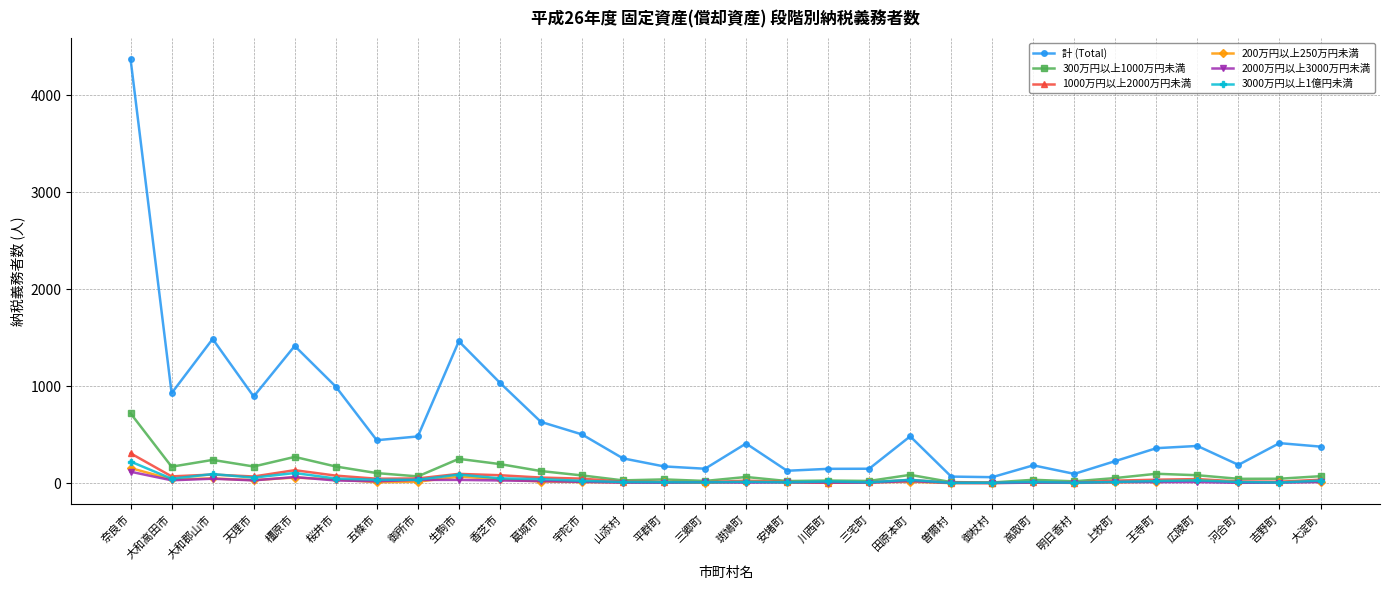

Which series changed the most between 大和郡山市 and 桜井市?

計 (Total)